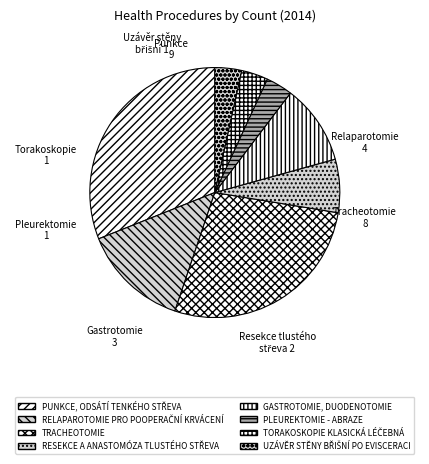

How much of the chart is everything except PUNKCE, ODSÁTÍ TENKÉHO STŘEVA?

69.0%